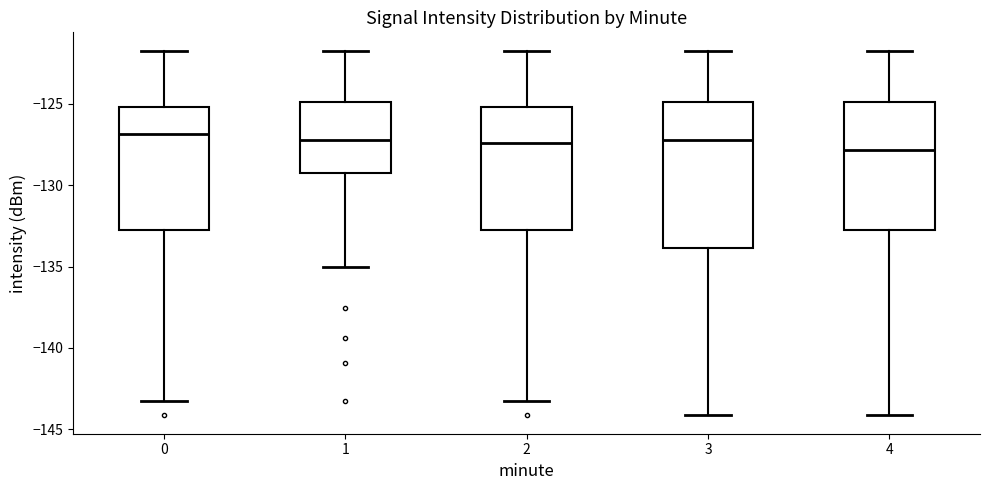

Reading left to right, transcribe this box plot: for each box, give where its median line is, the range the box spans, and where its two whiskers end, as read against the y-axis. The values are not printed on the chart, so give them approximately, as read against the axis.

0: median -127.0, box -133.0 to -125.0, whiskers -143.5 to -121.5
1: median -127.0, box -129.5 to -125.0, whiskers -135.0 to -121.5
2: median -127.5, box -133.0 to -125.0, whiskers -143.5 to -121.5
3: median -127.0, box -134.0 to -125.0, whiskers -144.0 to -121.5
4: median -128.0, box -133.0 to -125.0, whiskers -144.0 to -121.5